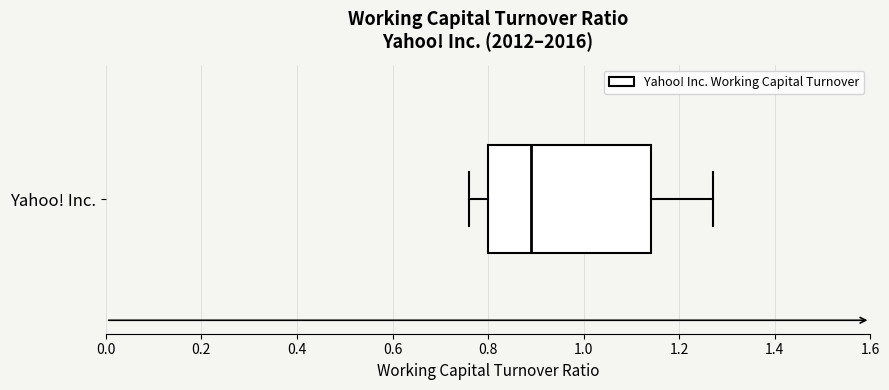

Read this box plot against the x-axis: the position of the median line, the range covered by the box, and the ends of both whiskers. The values are not printed on the chart, so give them approximately, as read against the axis.

median 0.90, box 0.80 to 1.14, whiskers 0.76 to 1.28